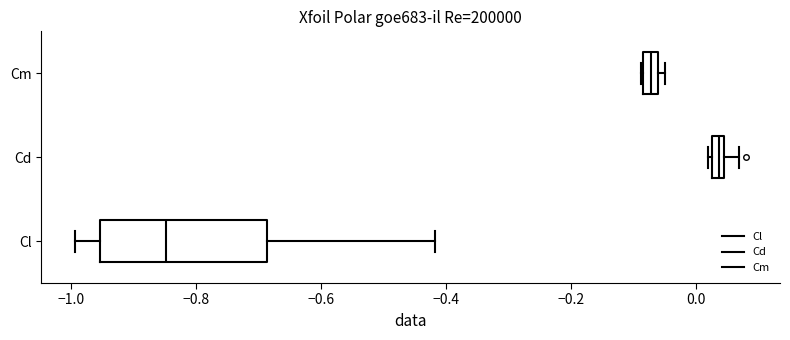

Where does the median line of the box for Cl sit on the x-axis? The values are not printed on the chart, so give them approximately, as read against the axis.

-0.84